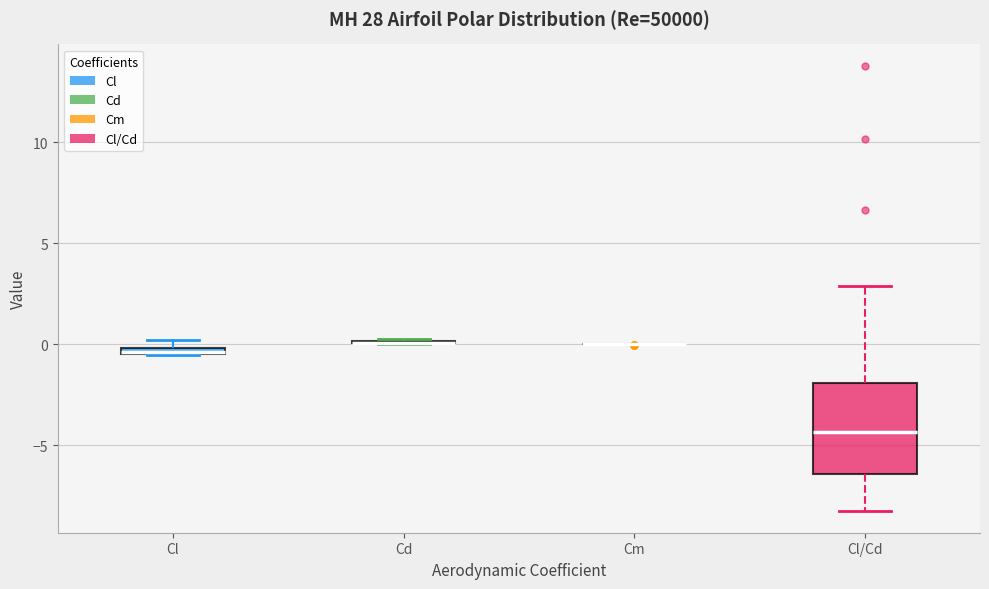

Where is the lower edge of the box for Cl/Cd on the y-axis? The values are not printed on the chart, so give them approximately, as read against the axis.

-6.5